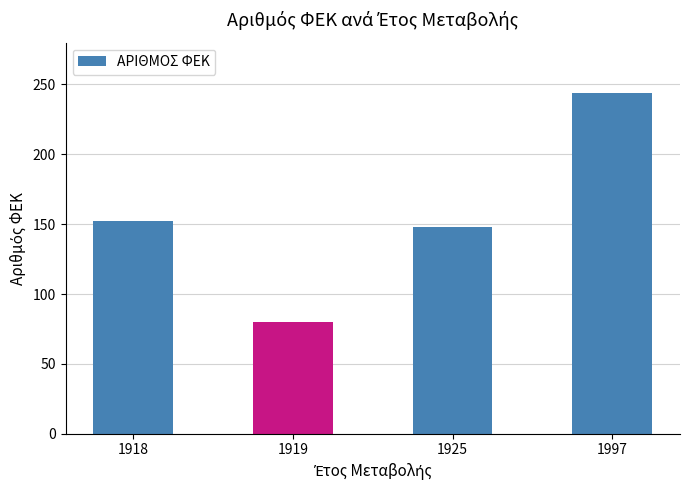

What is the sum of all values?

624